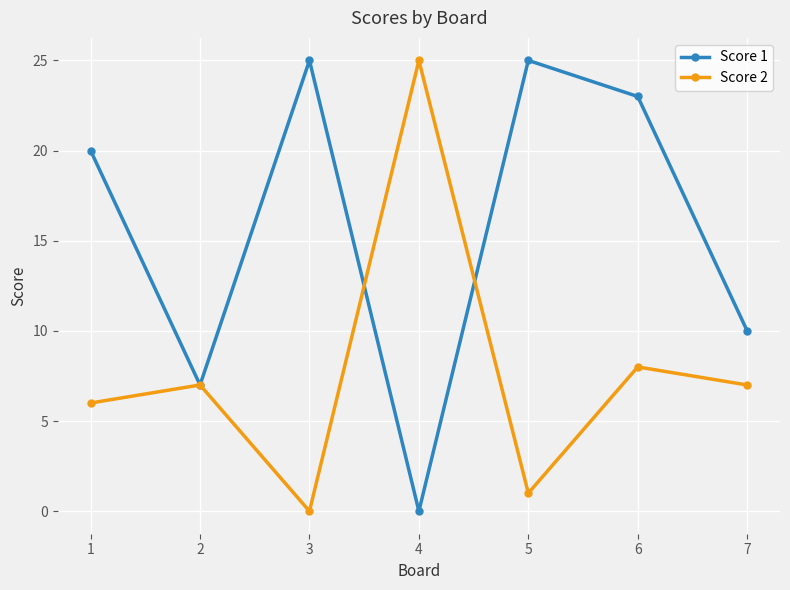

At how many categories does at least one series exceed 17?

5